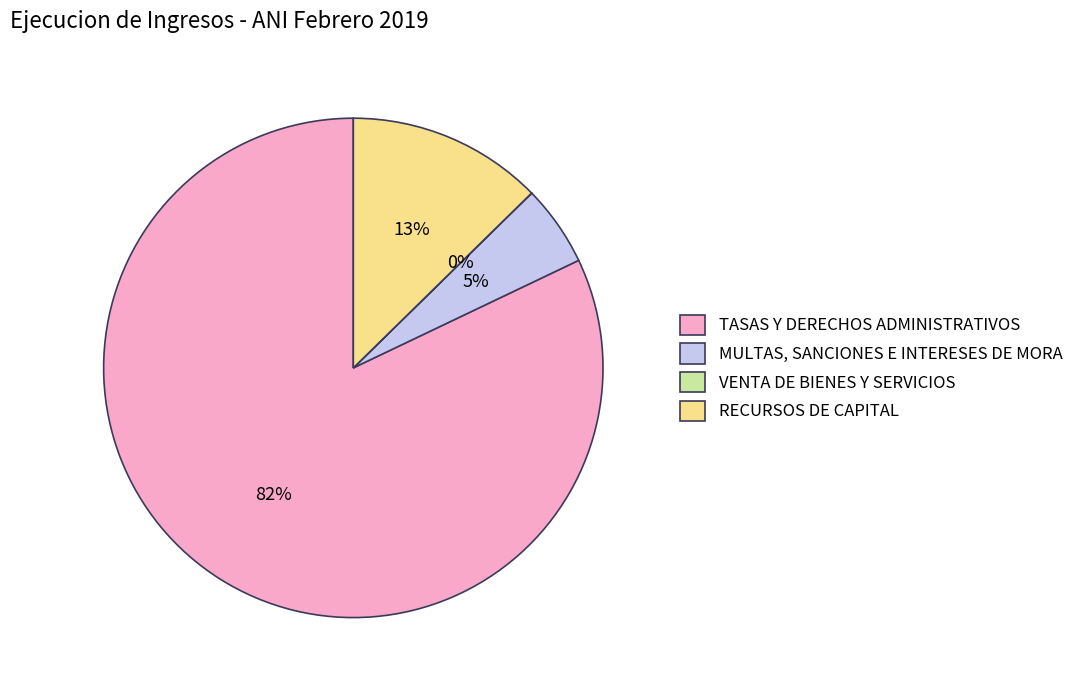

To the nearest percent, what is the average slice percentage?

25%